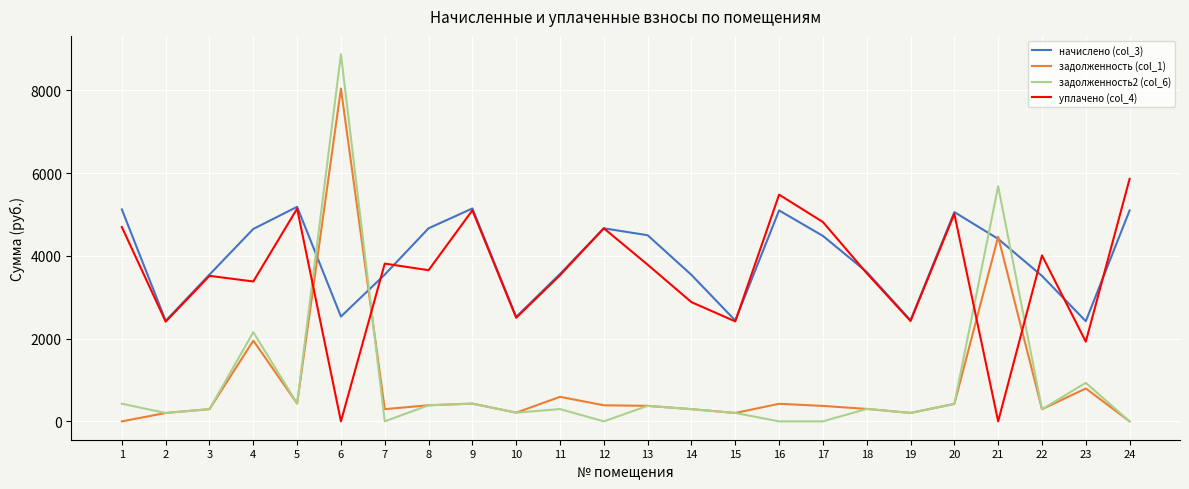

What is the difference between the highest and lowest values at 4?

2700.0